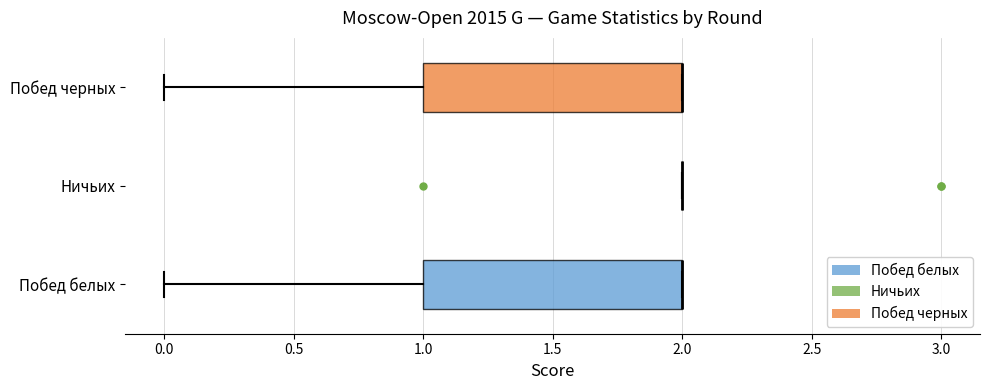

Reading bottom to top, read every box against the x-axis: the position of its median line, the range the box covers, and the ends of its whiskers. The values are not printed on the chart, so give them approximately, as read against the axis.

Побед белых: median 2 (drawn on the box's right edge), box 1 to 2, whiskers 0 to 2
Ничьих: box collapsed to a line at 2, whiskers 2 to 2
Побед черных: median 2 (drawn on the box's right edge), box 1 to 2, whiskers 0 to 2